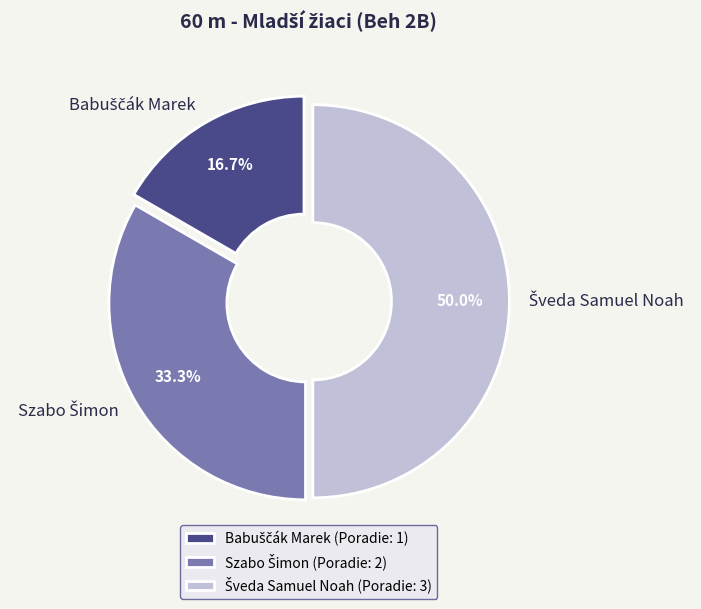

What percentage is the Babuščák Marek slice, to the nearest percent?

17%